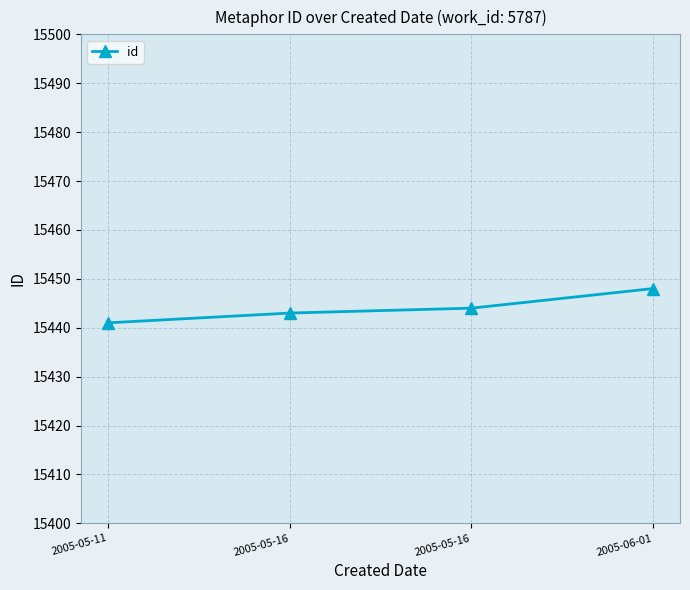

What is the difference between the maximum and minimum values?

7